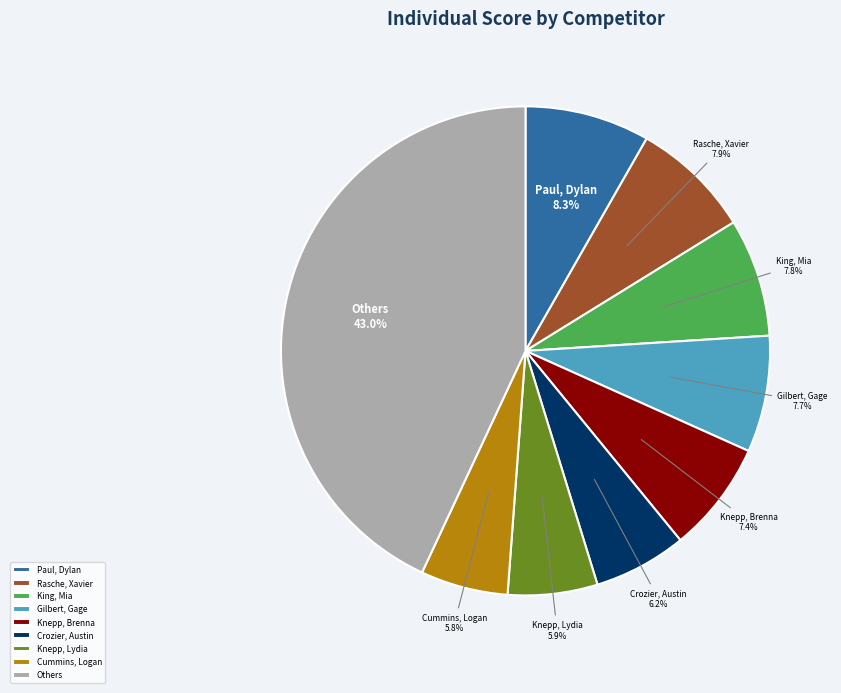

What percentage is NOT represented by Paul, Dylan?

91.7%